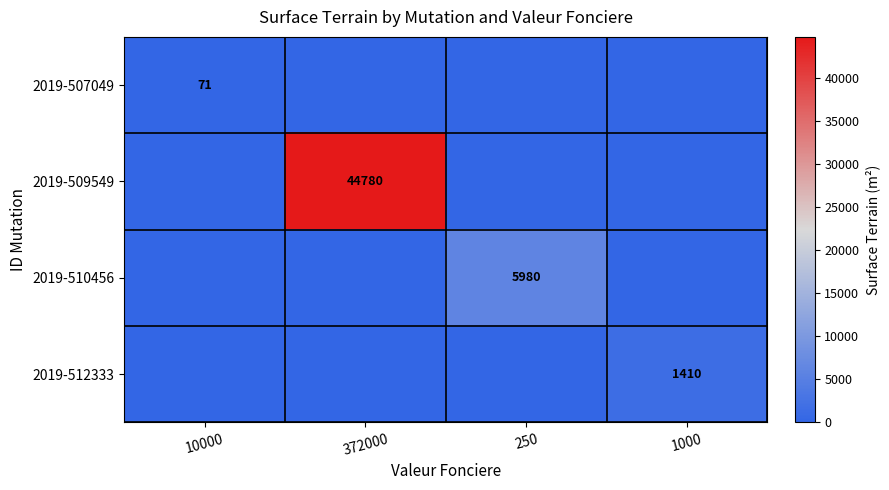

At how many categories does at least one series exceed 34581?

1